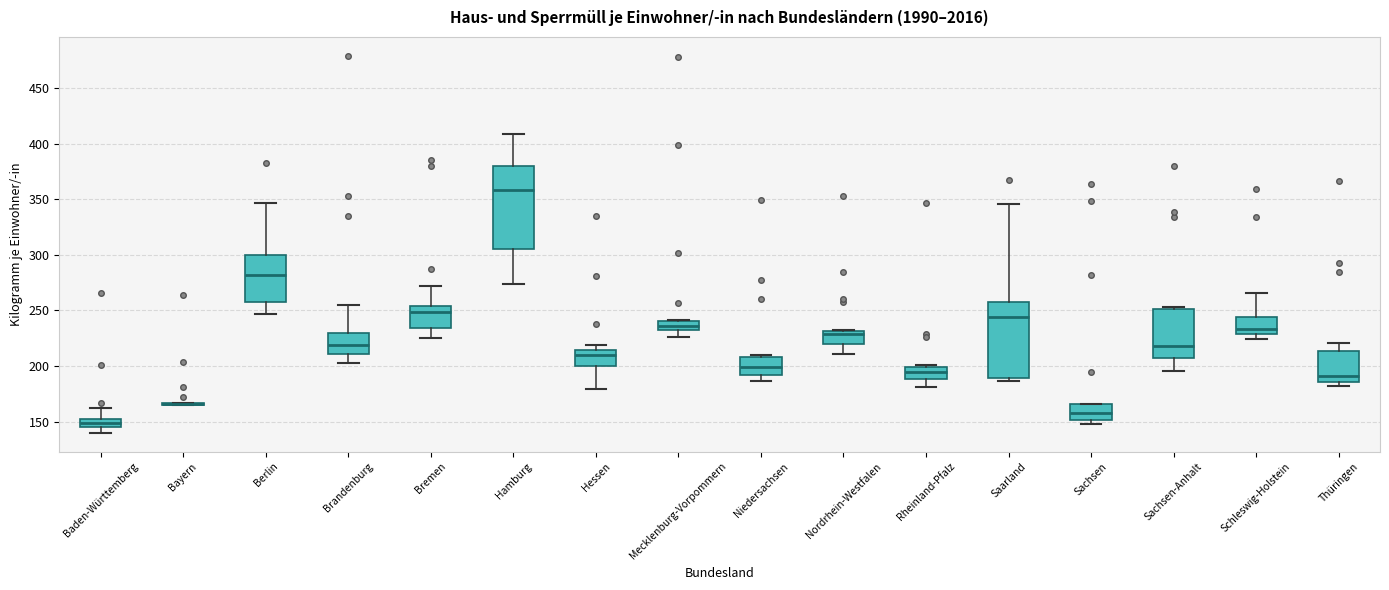

Comparing the boxes themselves (not the whiskers), which one is the tallest?

Hamburg